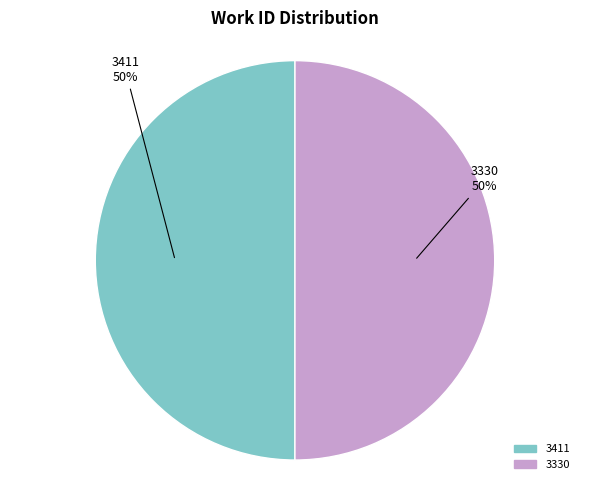

What is the ratio of the value at 3330 to the value at 3411?

1.0